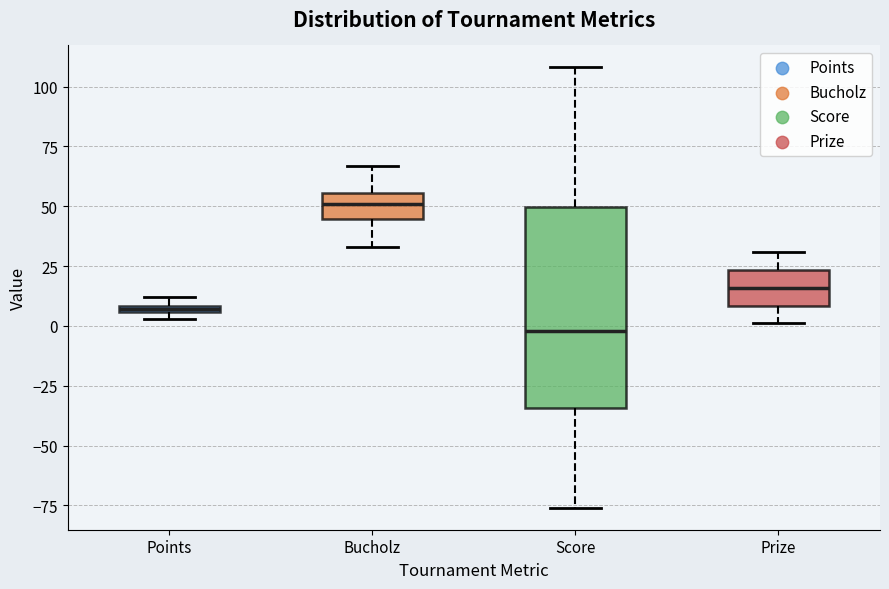

Where is the upper edge of the box for Score on the y-axis? The values are not printed on the chart, so give them approximately, as read against the axis.

50